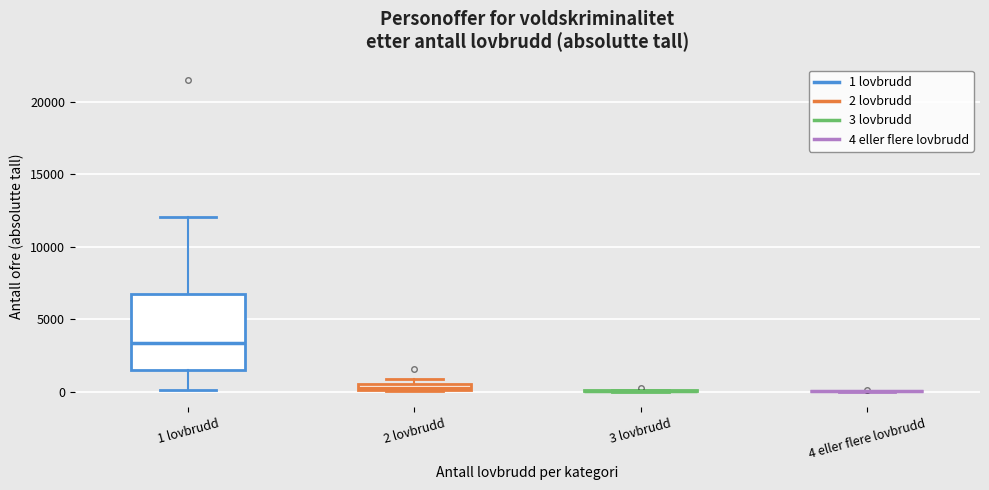

Where is the upper edge of the box for 2 lovbrudd on the y-axis? The values are not printed on the chart, so give them approximately, as read against the axis.

500